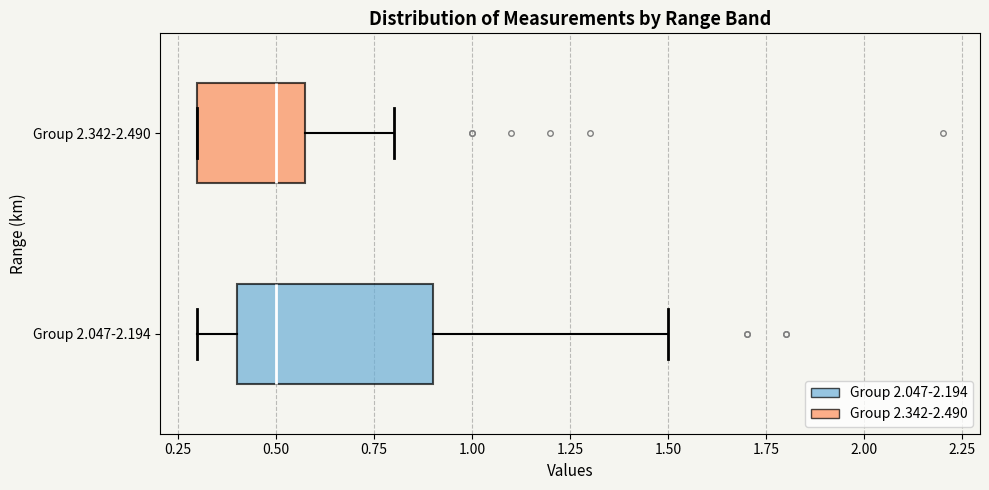

Reading bottom to top, read every box against the x-axis: the position of its median line, the range the box covers, and the ends of its whiskers. The values are not printed on the chart, so give them approximately, as read against the axis.

Group 2.047-2.194: median 0.5, box 0.4 to 0.9, whiskers 0.3 to 1.5
Group 2.342-2.490: median 0.5, box 0.3 to 0.6, whiskers 0.3 to 0.8